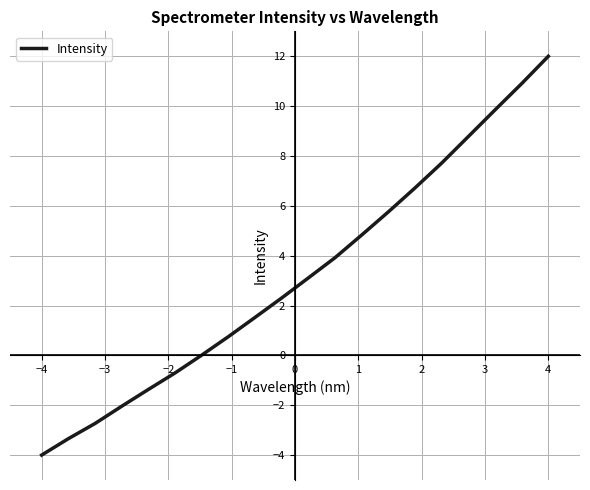

What is the difference between the maximum and minimum values?

16.0